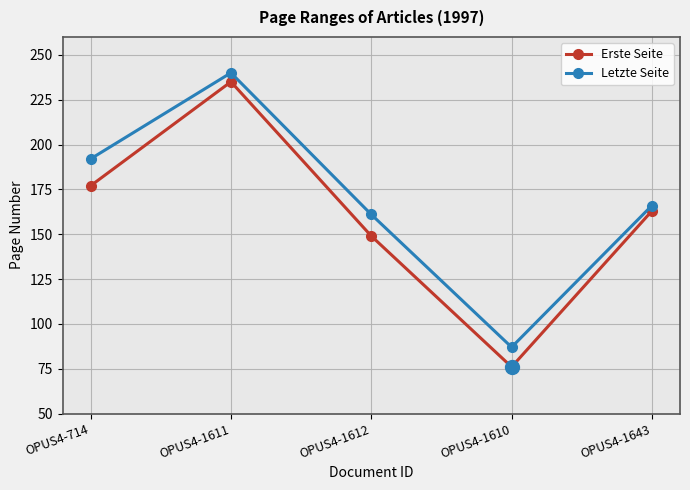

True or false: Erste Seite and Letzte Seite cross at least once.

False